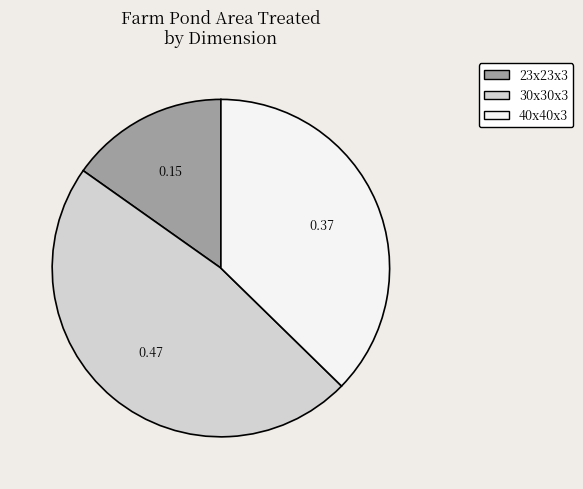

Is there any slice that represents more than half of the pie?

No